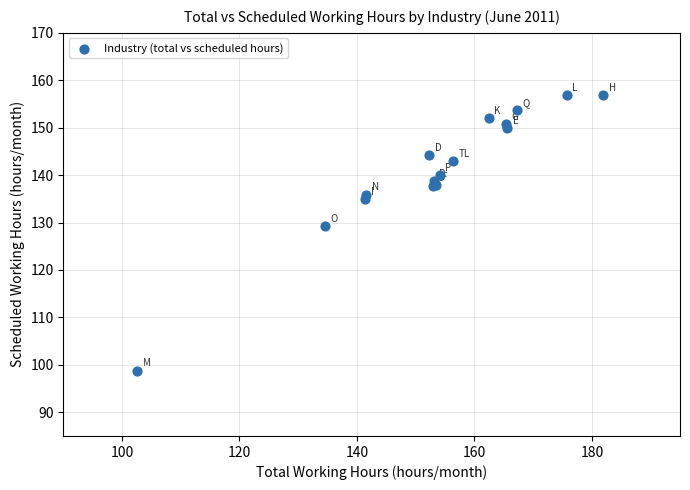

What Y value in the scatter plot is closest to 127?

129.3